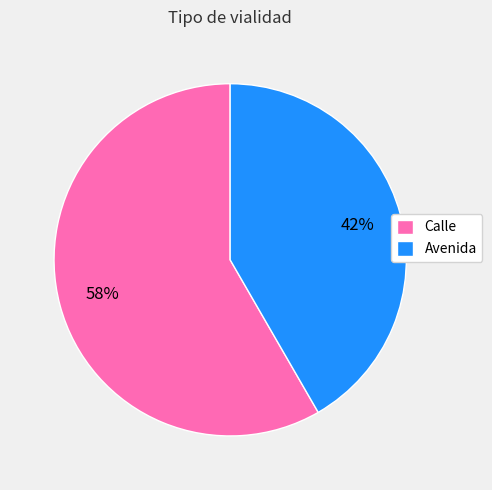

Do Calle and Avenida together represent more than half of the pie?

Yes